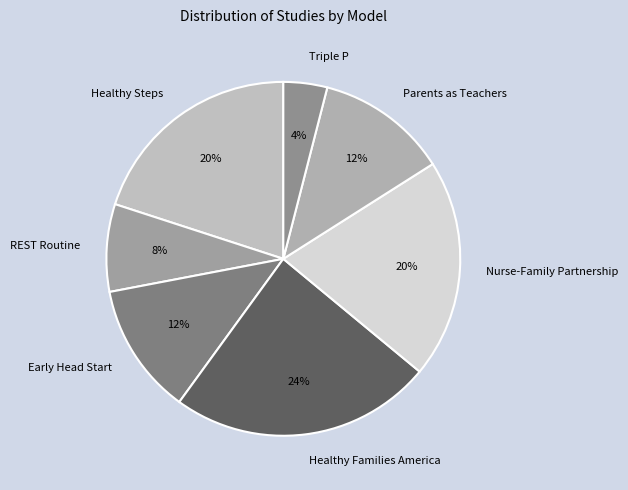

To the nearest percent, what portion does Parents as Teachers represent?

12%